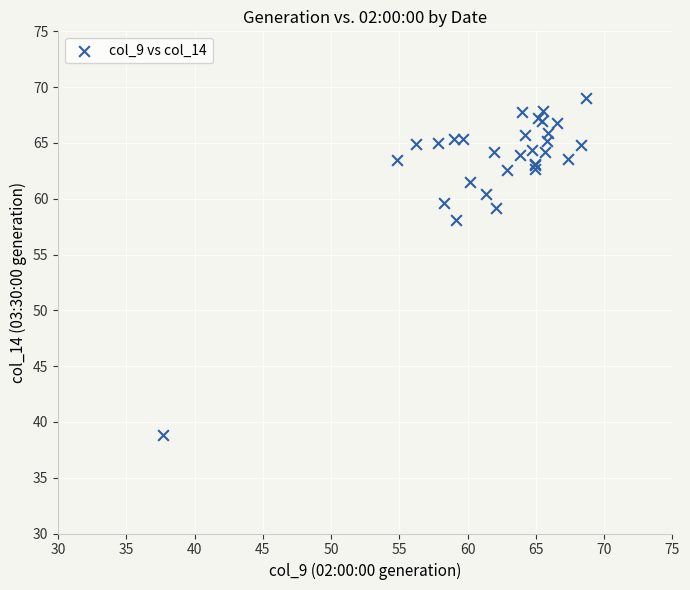

What Y value in the scatter plot is closest to 53?

58.1